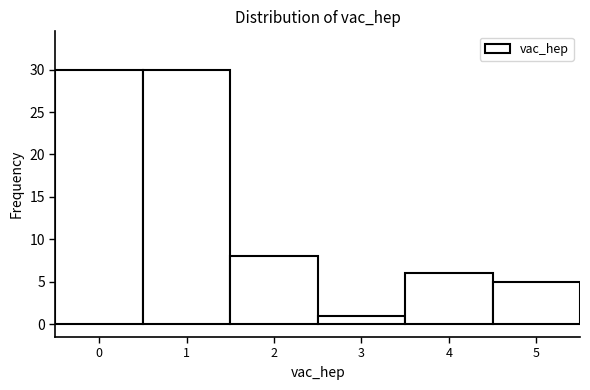

Reading left to right, list every bar in this chart as the range it spans on the x-axis followed by its height. The values are not printed on the chart, so give them approximately, as read against the axis.

-0.5 to 0.5: 30
0.5 to 1.5: 30
1.5 to 2.5: 8
2.5 to 3.5: 1
3.5 to 4.5: 6
4.5 to 5.5: 5